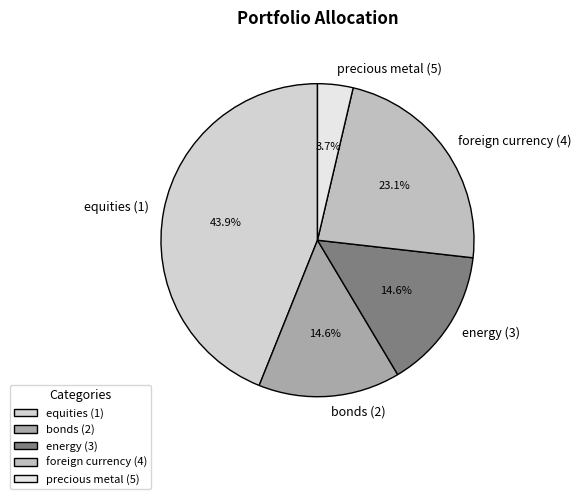

Which has a higher value, bonds (2) or equities (1)?

equities (1)